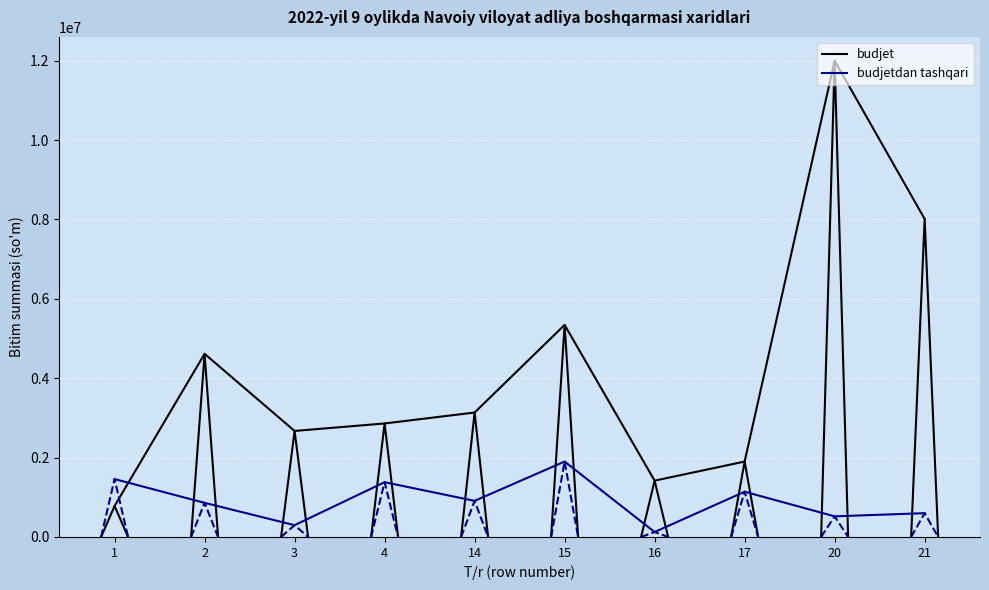

Reading left to right, list all the values displayed in this chart.

budjet: 1=780000	2=4614150	3=2671350	4=2860000	14=3135400	15=5342700	16=1419000	17=1900000	20=12000000	21=8014050
budjetdan tashqari: 1=1458651	2=860000	3=297000	4=1380000	14=910000	15=1900000	16=125000	17=1140000	20=520000	21=599400